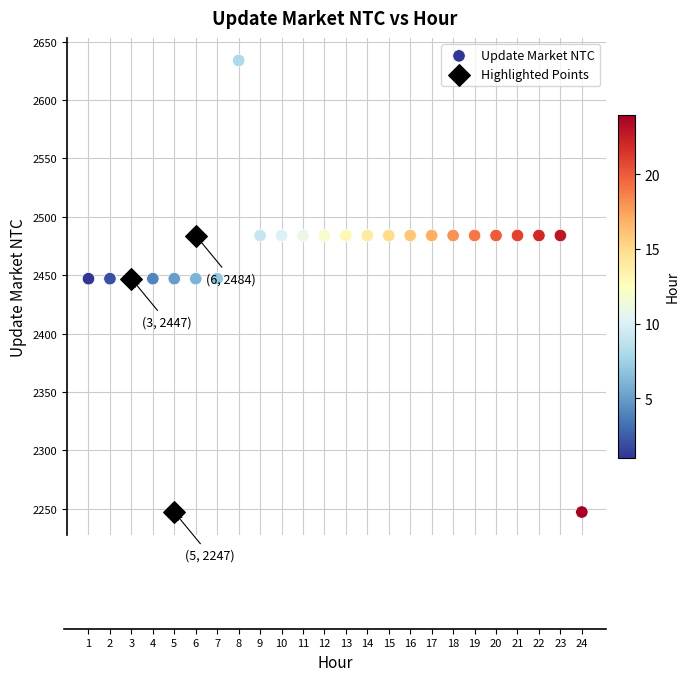

Which series has the widest spread of Y values?

Update Market NTC